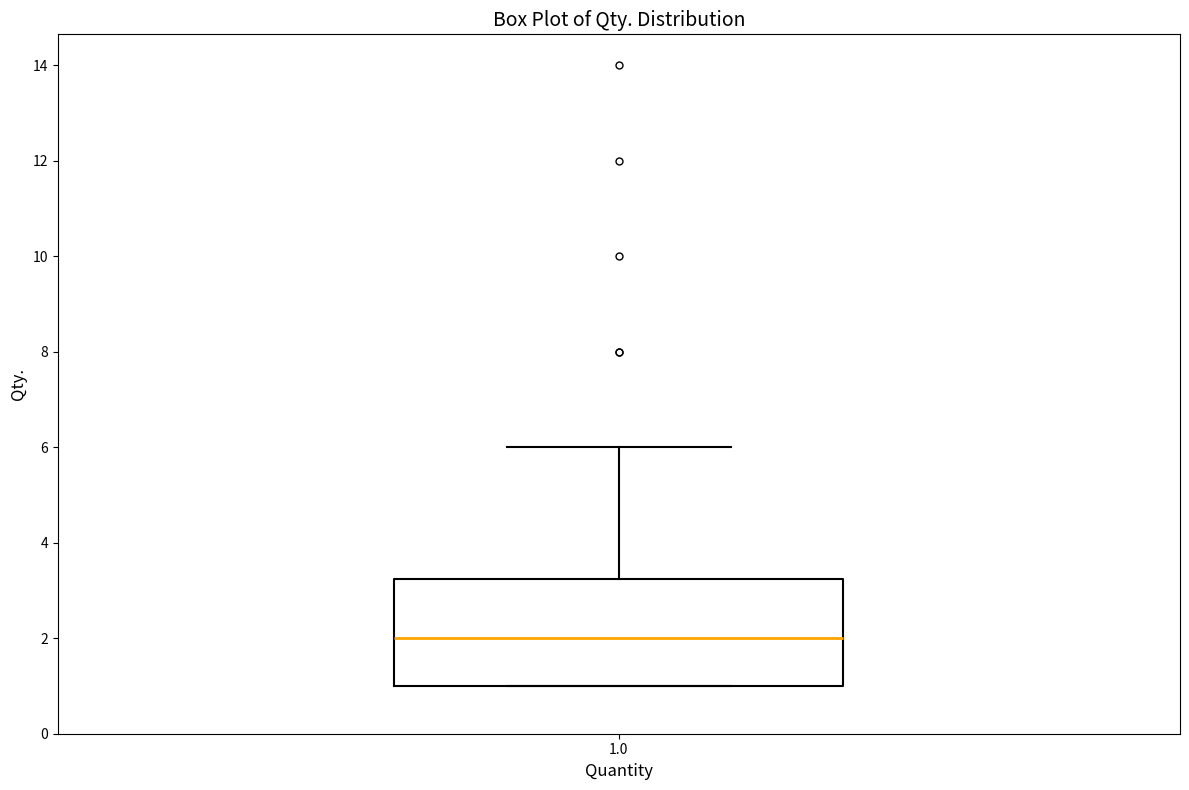

Transcribe this box plot: give where the median line is, the range the box spans, and where the two whiskers end, as read against the y-axis. The values are not printed on the chart, so give them approximately, as read against the axis.

median 2.0, box 1.0 to 3.2, whiskers 1.0 to 6.0